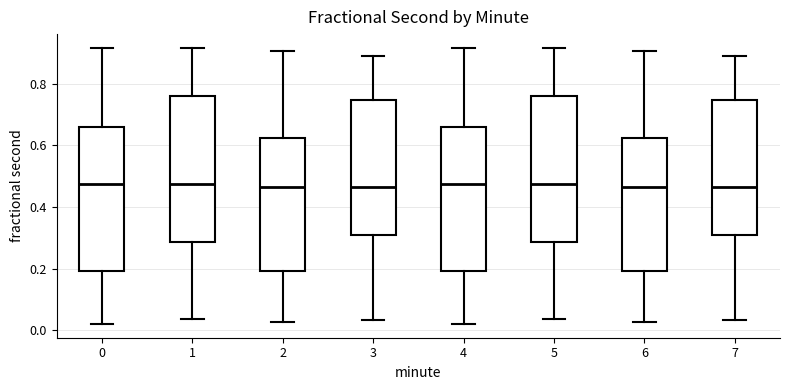

Reading left to right, read every box against the y-axis: the position of its median line, the range the box covers, and the ends of its whiskers. The values are not printed on the chart, so give them approximately, as read against the axis.

0: median 0.48, box 0.20 to 0.66, whiskers 0.02 to 0.92
1: median 0.48, box 0.28 to 0.76, whiskers 0.04 to 0.92
2: median 0.46, box 0.20 to 0.62, whiskers 0.02 to 0.90
3: median 0.46, box 0.30 to 0.74, whiskers 0.04 to 0.90
4: median 0.48, box 0.20 to 0.66, whiskers 0.02 to 0.92
5: median 0.48, box 0.28 to 0.76, whiskers 0.04 to 0.92
6: median 0.46, box 0.20 to 0.62, whiskers 0.02 to 0.90
7: median 0.46, box 0.30 to 0.74, whiskers 0.04 to 0.90